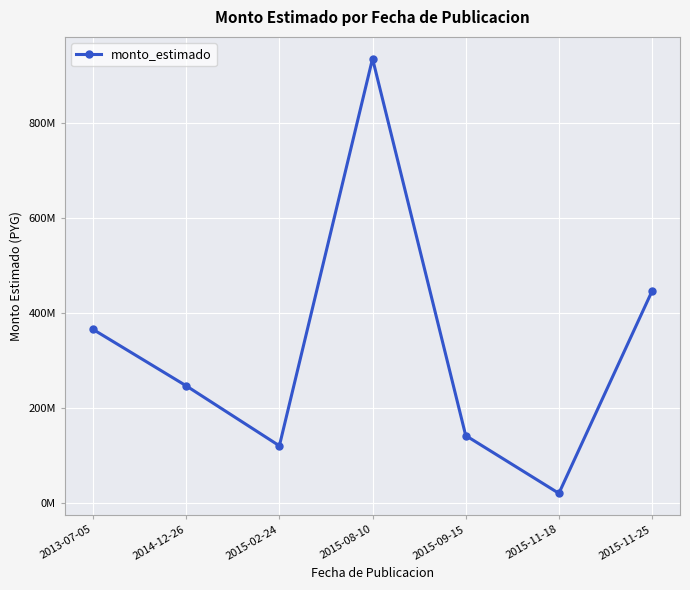

What is the difference between the values at 2015-02-24 and 2014-12-26?

126250000